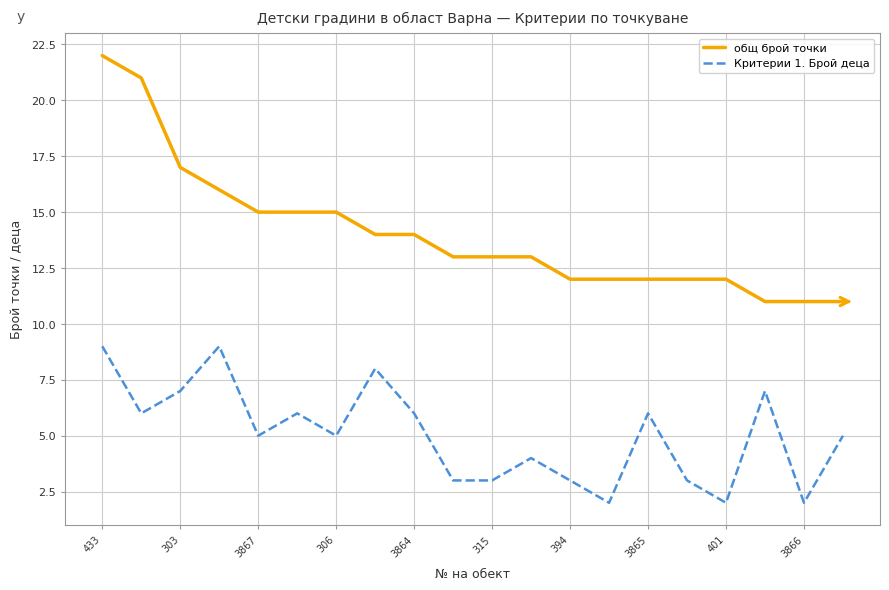

List the series in order of their peak value, highest first.

общ брой точки, Критерии 1. Брой деца